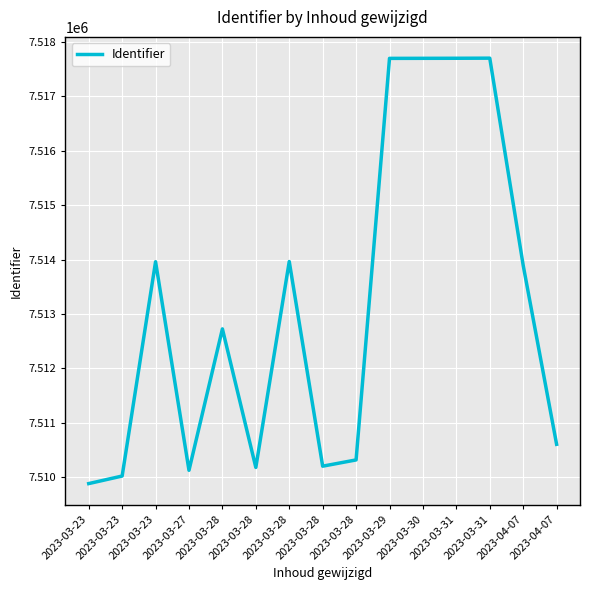

Does the chart have visible grid lines?

Yes